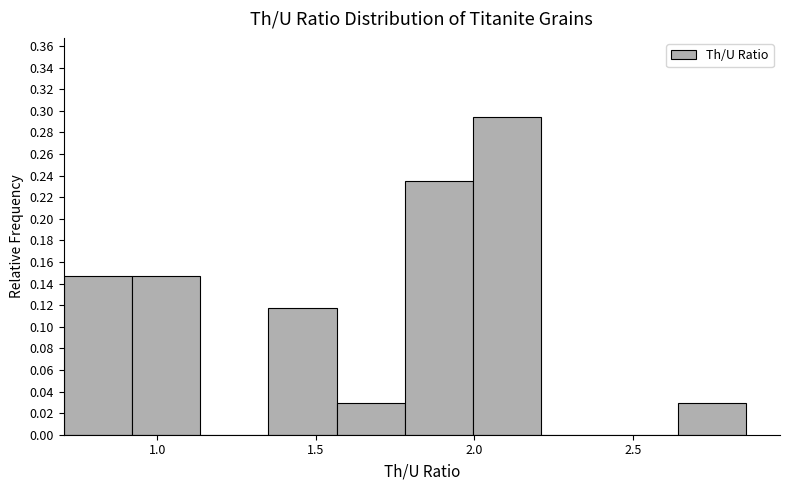

Reading left to right, list every bar in this chart as the range it spans on the x-axis followed by its height. Neither the bar edges nor the heights are printed on the chart, so give them approximately, as read against the axes.

0.70 to 0.90: 0.148
0.90 to 1.15: 0.148
1.15 to 1.35: 0
1.35 to 1.55: 0.118
1.55 to 1.80: 0.030
1.80 to 2.00: 0.236
2.00 to 2.20: 0.294
2.20 to 2.45: 0
2.45 to 2.65: 0
2.65 to 2.85: 0.030